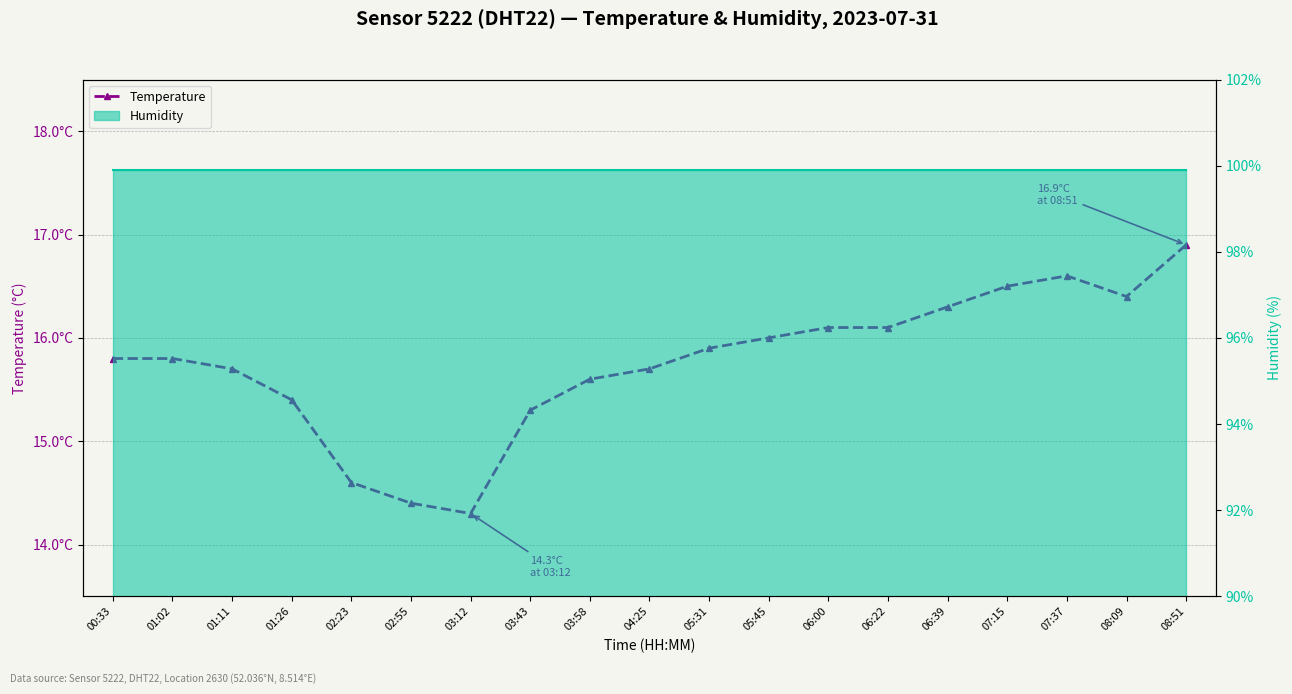

What is the average value?

15.8